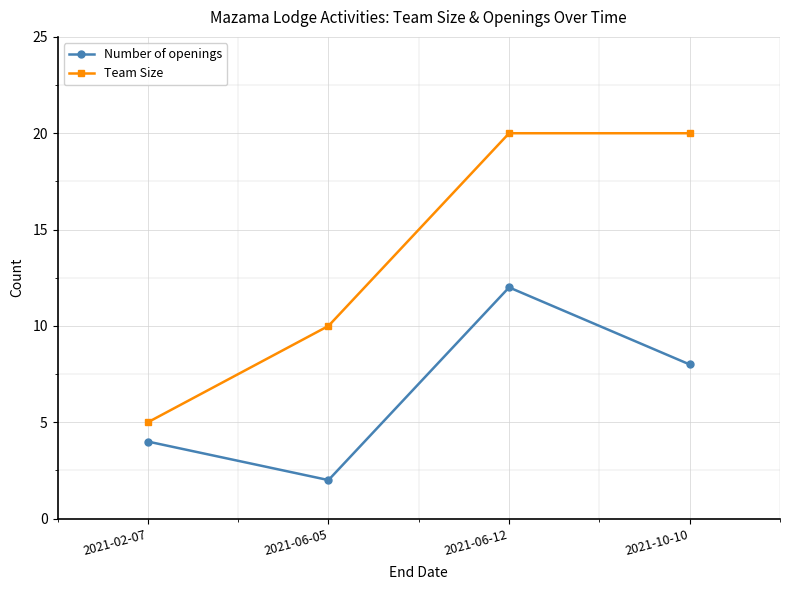

Which series changed the most between 2021-06-12 and 2021-10-10?

Number of openings